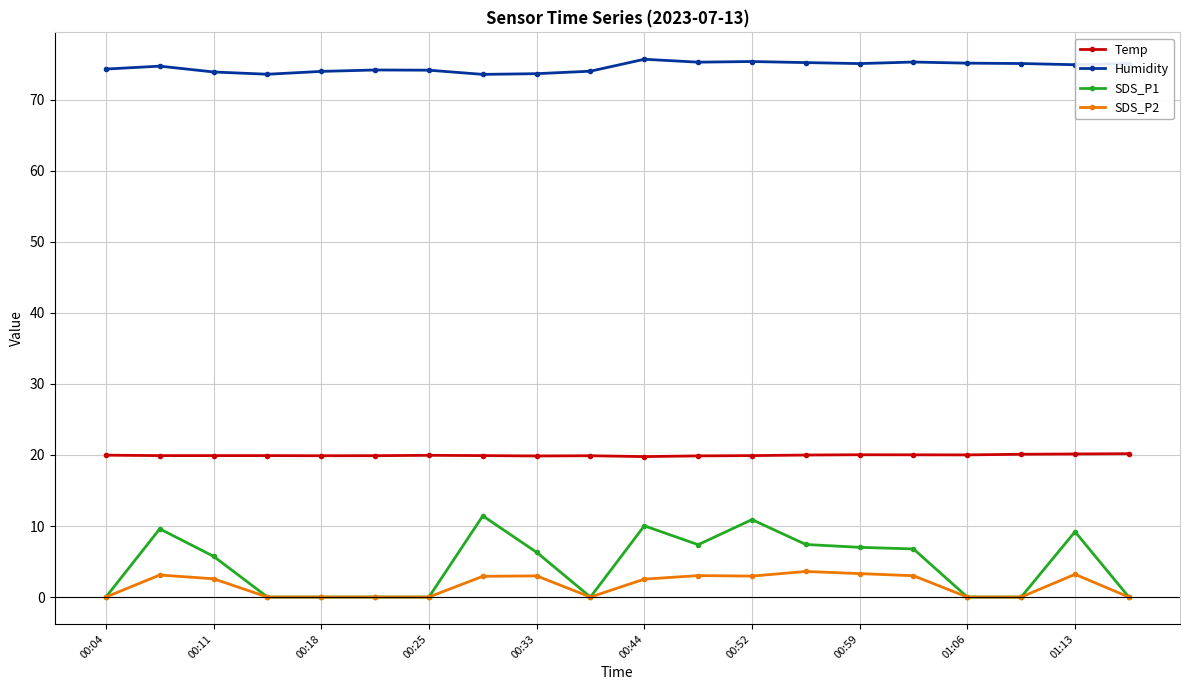

True or false: SDS_P2 and Temp cross at least once.

False